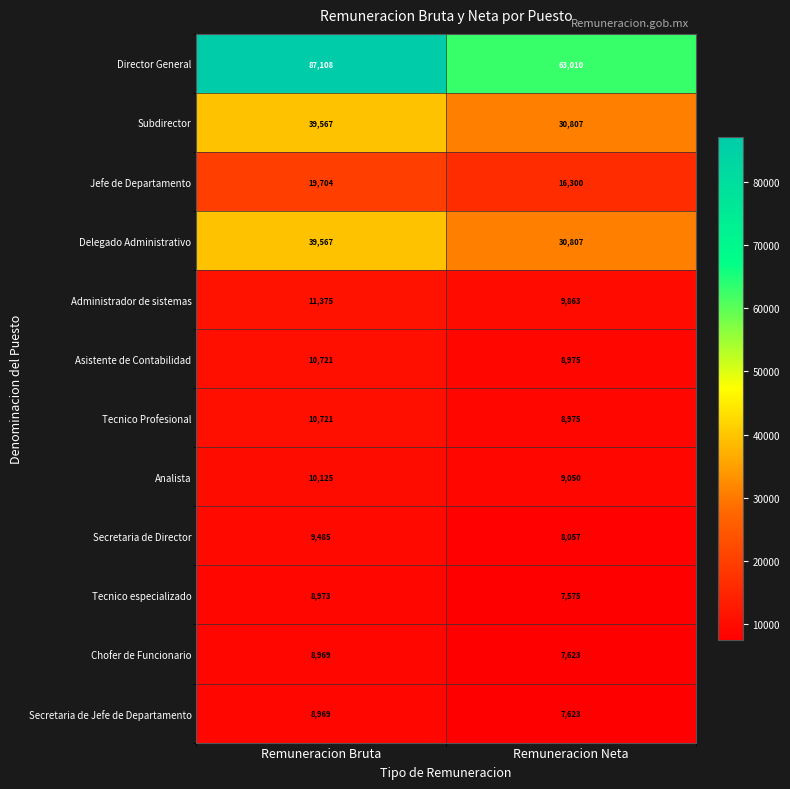

How many data points does each series have?

2